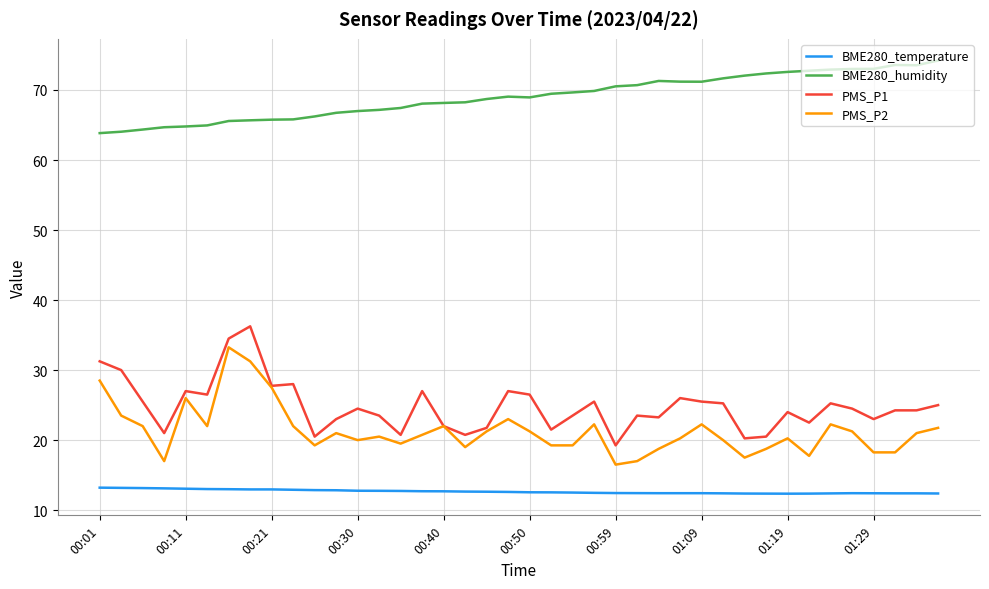

Which series has the largest total across all categories?

BME280_humidity